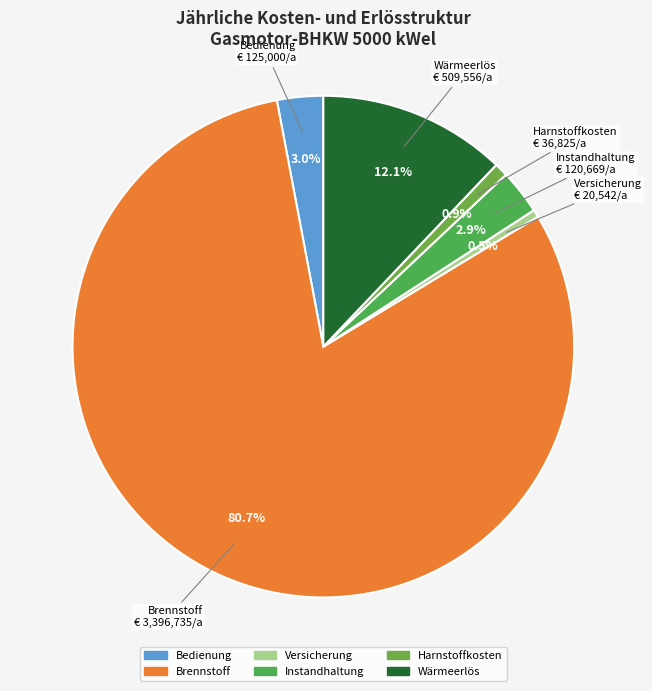

Which slice is the largest?

Brennstoff